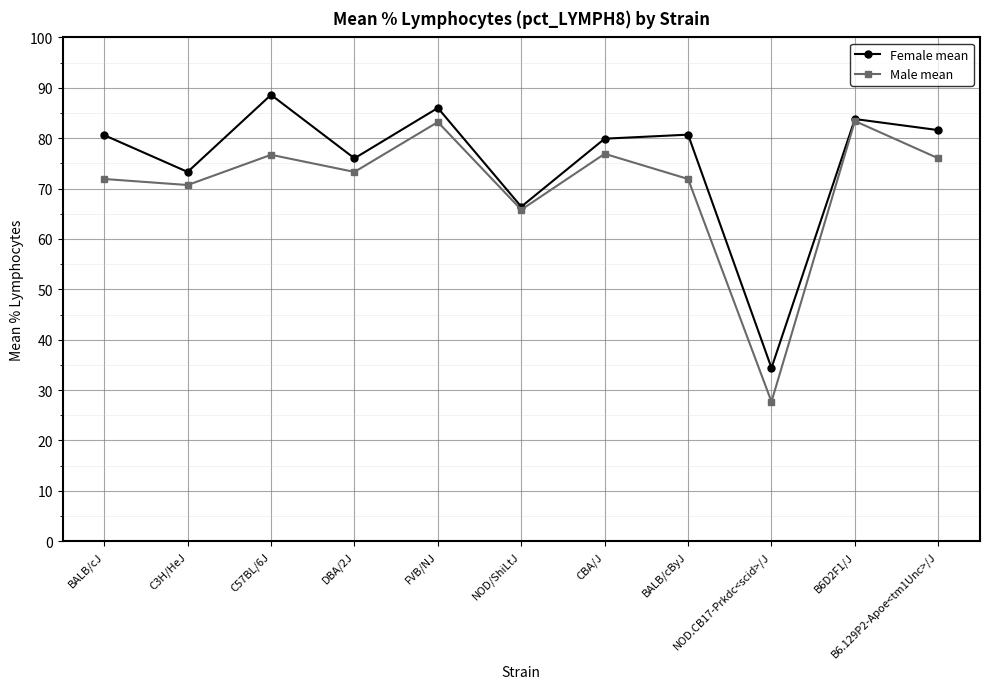

What value does the Male mean series have at C57BL/6J?

76.7